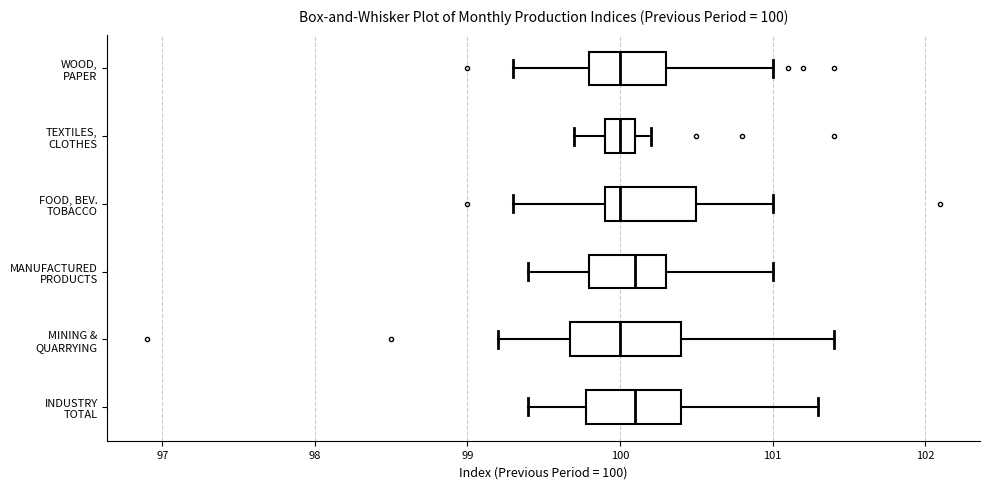

Comparing the boxes themselves (not the whiskers), which one is the widest?

MINING & QUARRYING